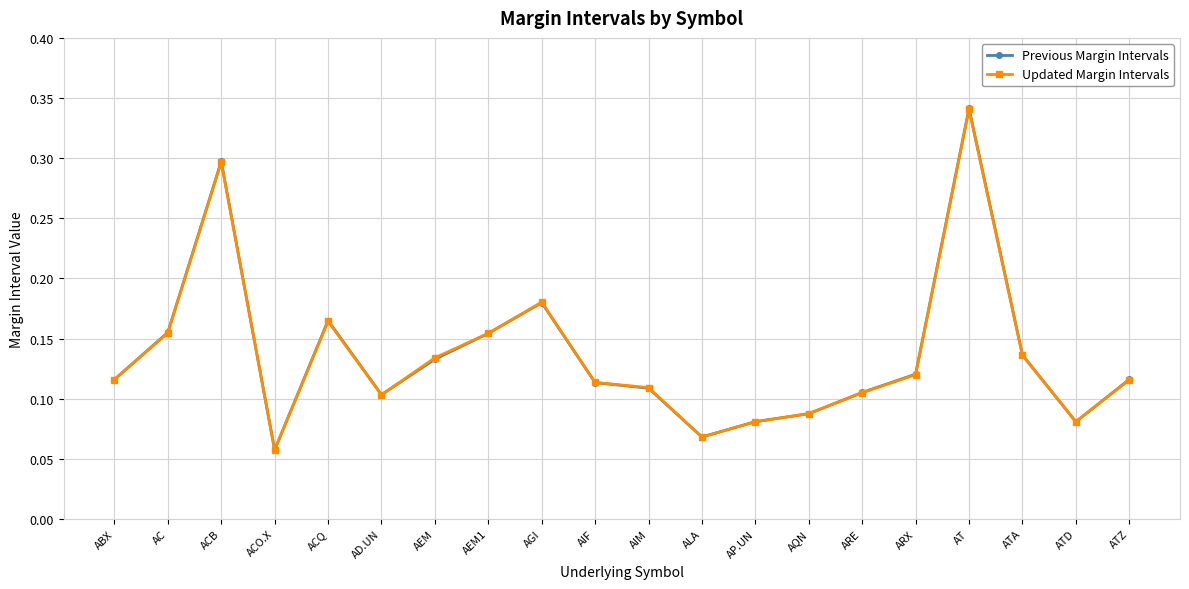

Which category has the highest value in the Previous Margin Intervals series?

AT